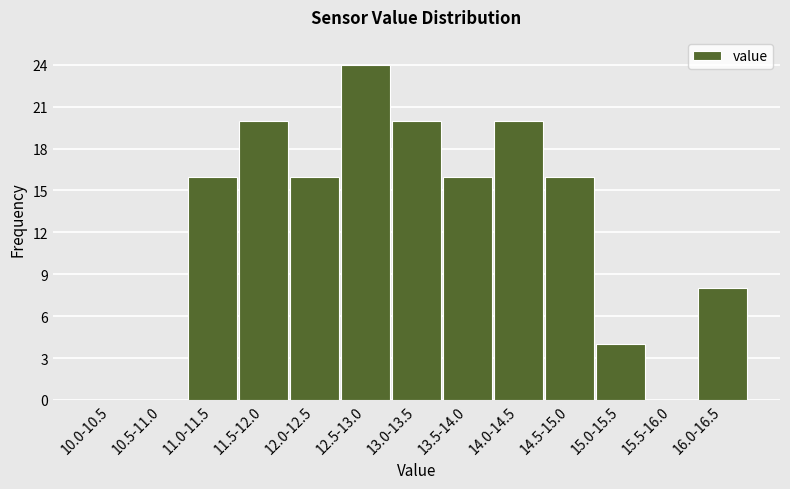

Reading right to left, extract all data points from this chart.

16.0-16.5=8	15.5-16.0=0	15.0-15.5=4	14.5-15.0=16	14.0-14.5=20	13.5-14.0=16	13.0-13.5=20	12.5-13.0=24	12.0-12.5=16	11.5-12.0=20	11.0-11.5=16	10.5-11.0=0	10.0-10.5=0